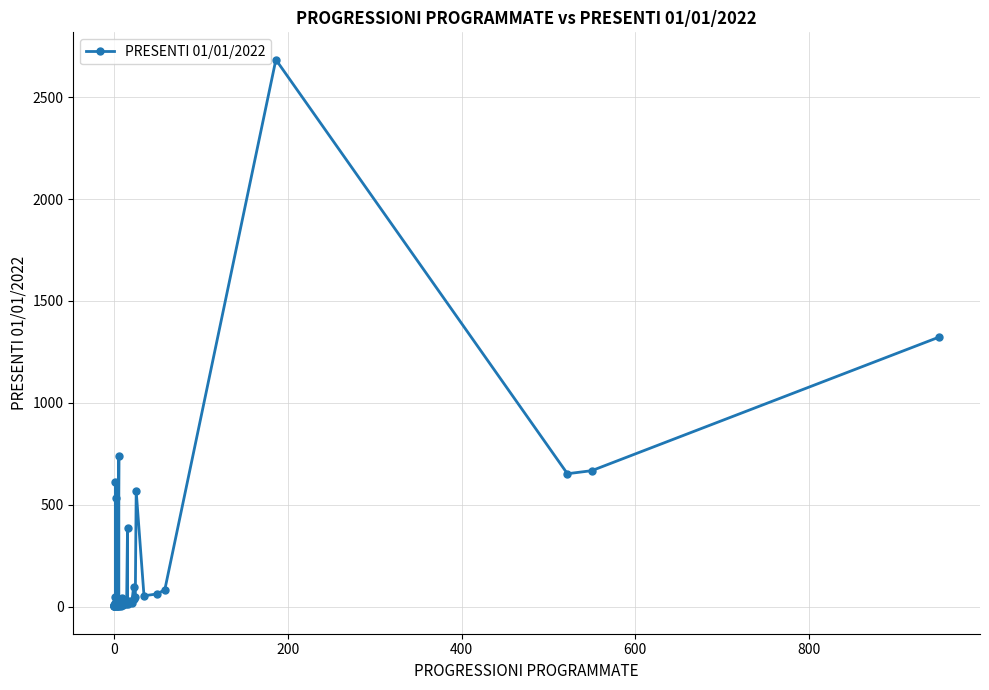

How many categories are shown in the chart?

40